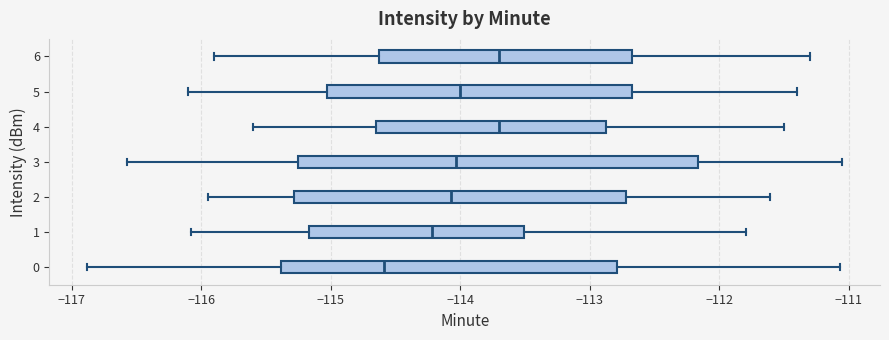

Which box's median line is the furthest to the left?

0